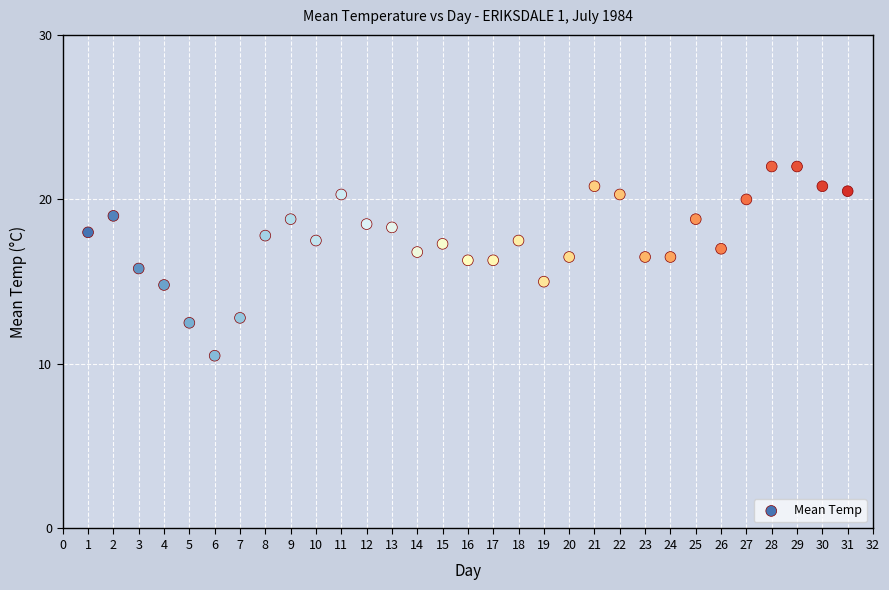

What is the range of Y values (max minus min)?

11.5